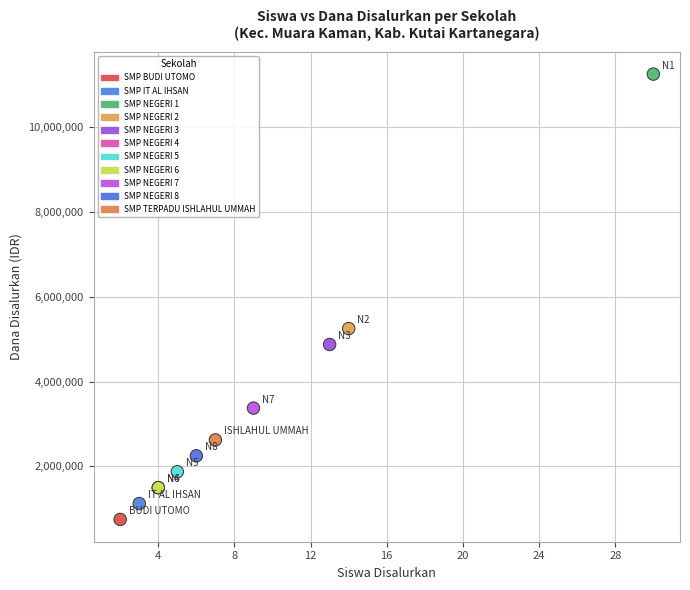

What Y value in the scatter plot is closest to 6000000?

5250000